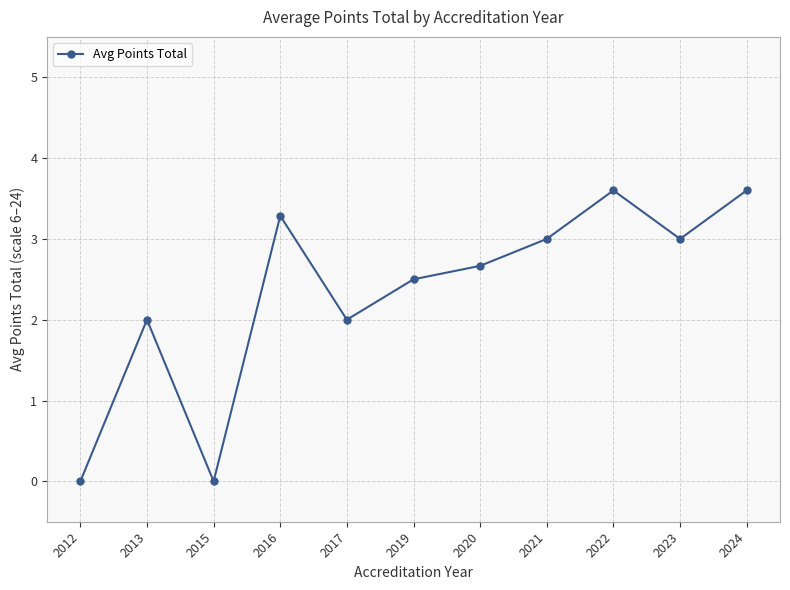

Reading left to right, transcribe all the data shown in this chart.

2012=0.0	2013=2.0	2015=0.0	2016=3.3	2017=2.0	2019=2.5	2020=2.7	2021=3.0	2022=3.6	2023=3.0	2024=3.6